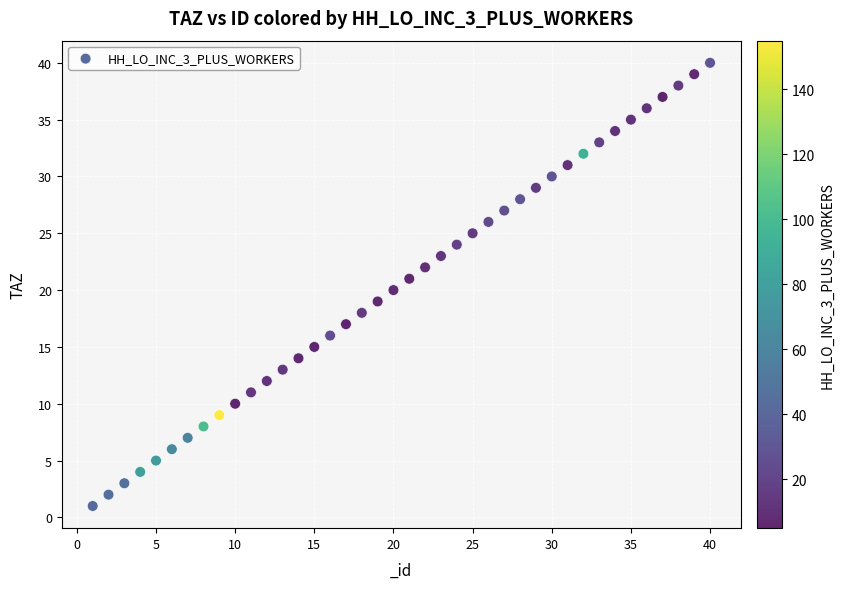

What is the range of X values (max minus min)?

39